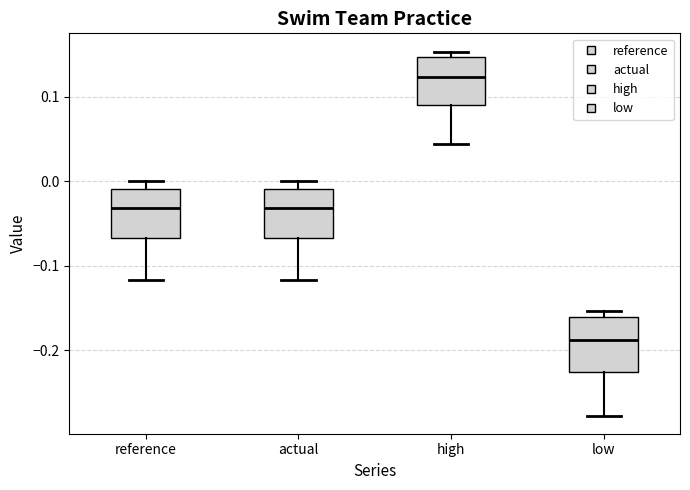

Reading left to right, read every box against the y-axis: the position of its median line, the range the box covers, and the ends of its whiskers. The values are not printed on the chart, so give them approximately, as read against the axis.

reference: median -0.03, box -0.07 to -0.01, whiskers -0.12 to 0.00
actual: median -0.03, box -0.07 to -0.01, whiskers -0.12 to 0.00
high: median 0.12, box 0.09 to 0.15, whiskers 0.04 to 0.15 (just above the box's upper edge)
low: median -0.19, box -0.23 to -0.16, whiskers -0.28 to -0.15